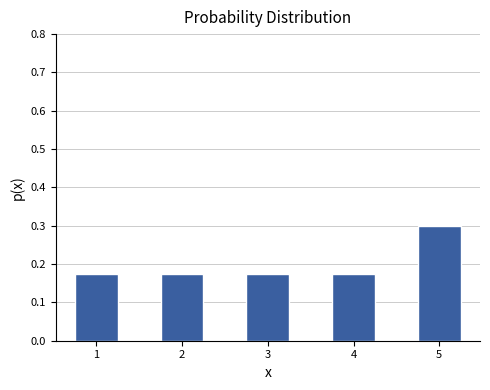

Between 5 and 3, which is larger?

5